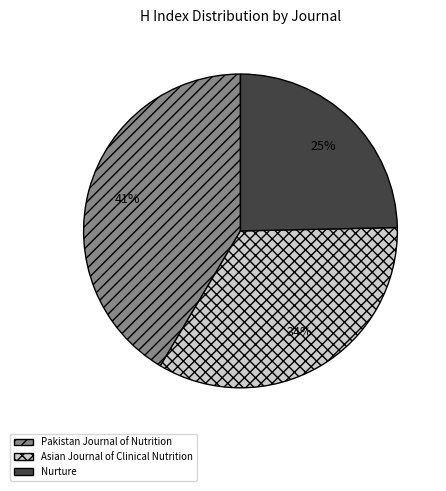

Does any single category account for the majority?

No